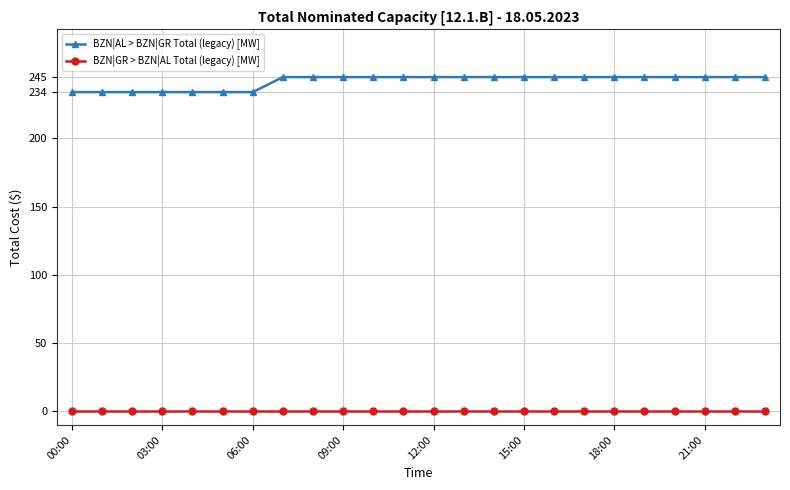

What is the sum of all BZN|AL > BZN|GR Total (legacy) [MW] values?

5803